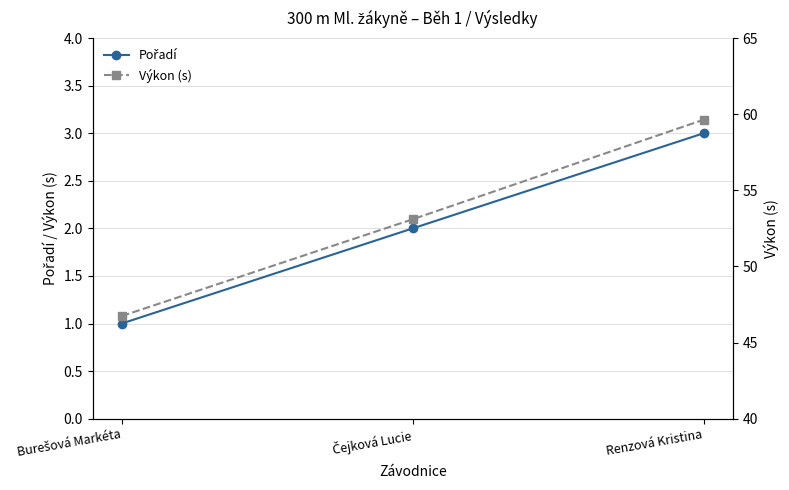

At which label is Výkon (s) closest to 53?

Čejková Lucie